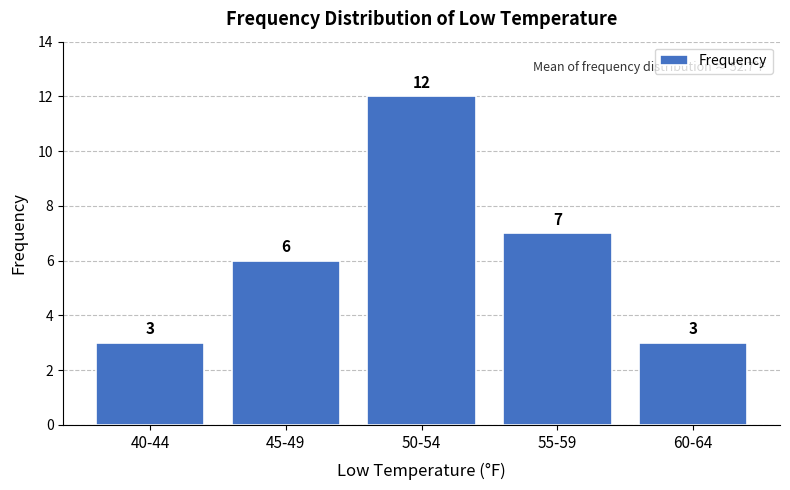

Reading left to right, transcribe all the data shown in this chart.

3	6	12	7	3